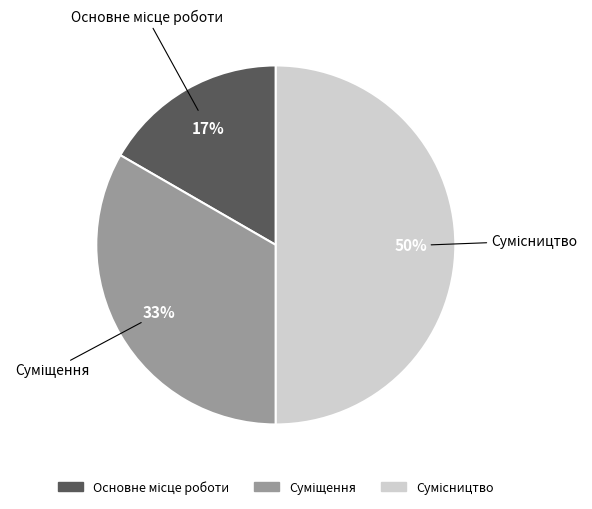

To the nearest percent, what is the average slice percentage?

33%